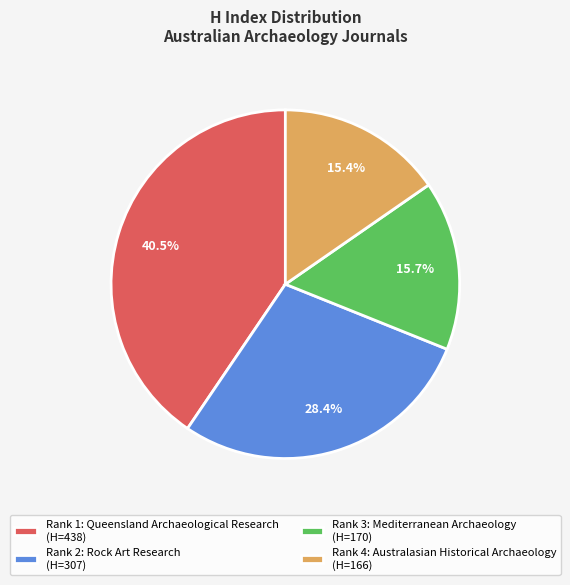

Combined, do Rank 4: Australasian Historical Archaeology (H=166) and Rank 2: Rock Art Research (H=307) account for over 50%?

No